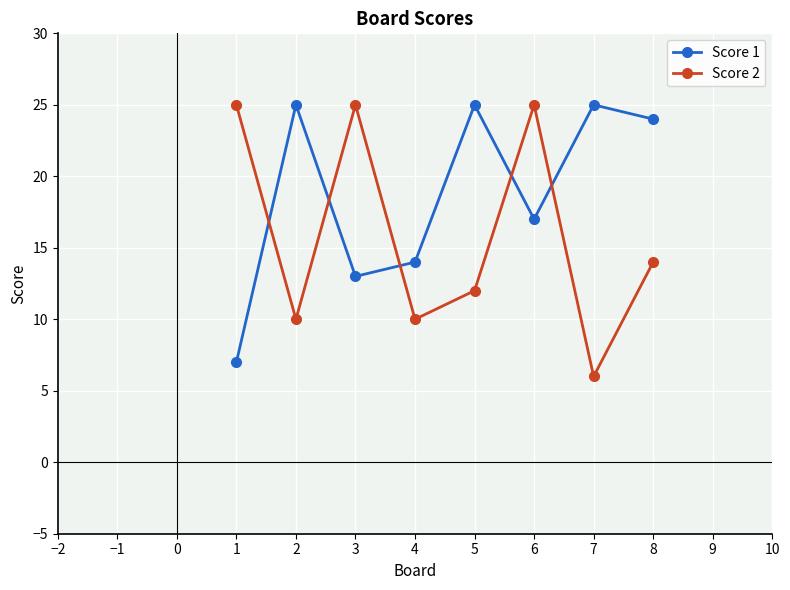

What is the greatest value displayed?

25